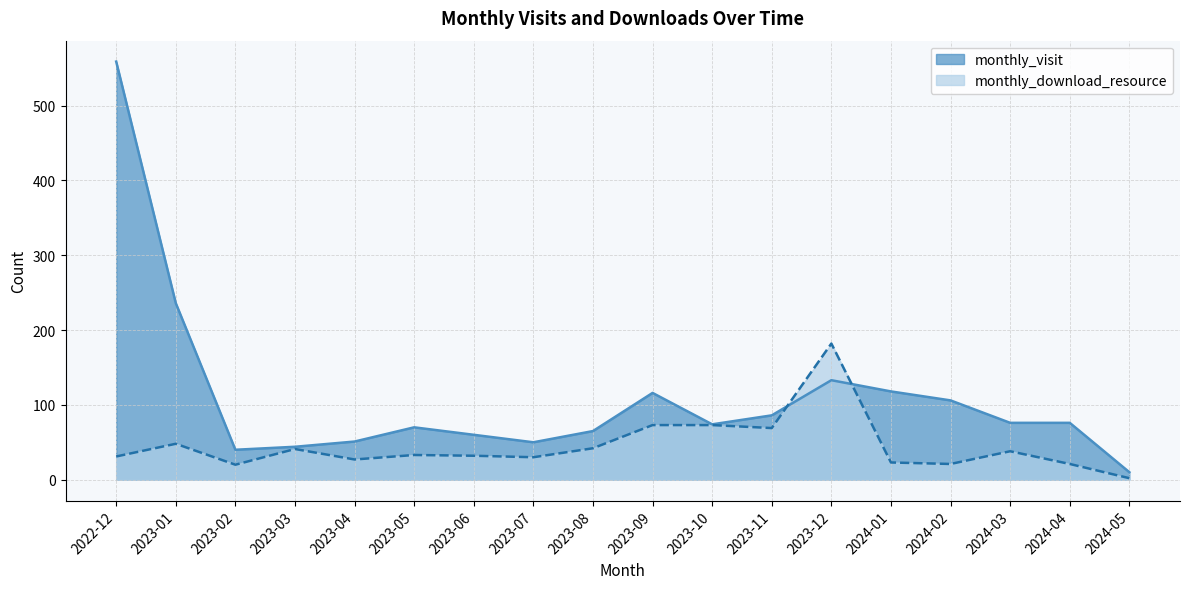

Which series changed the most between 2023-09 and 2024-02?

monthly_download_resource